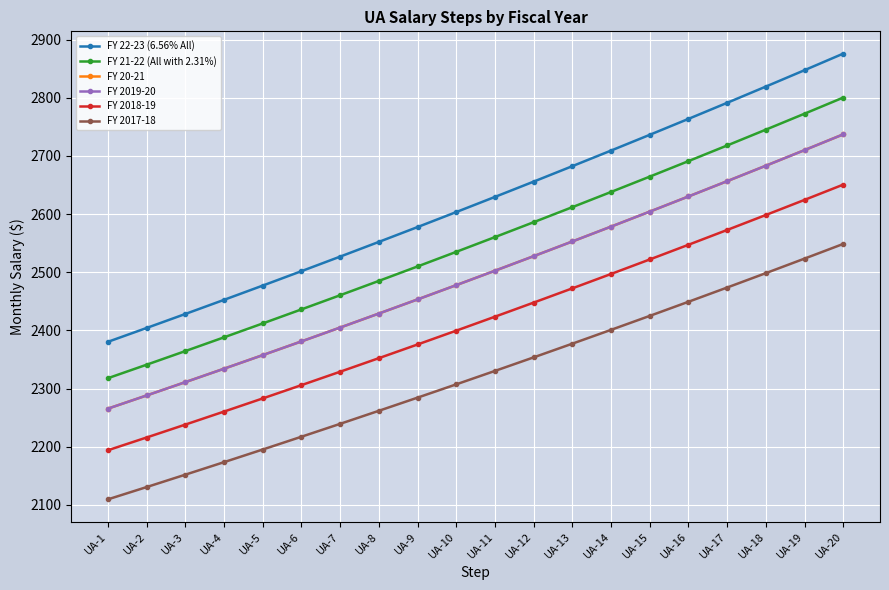

Count the number of data series in this chart.

6